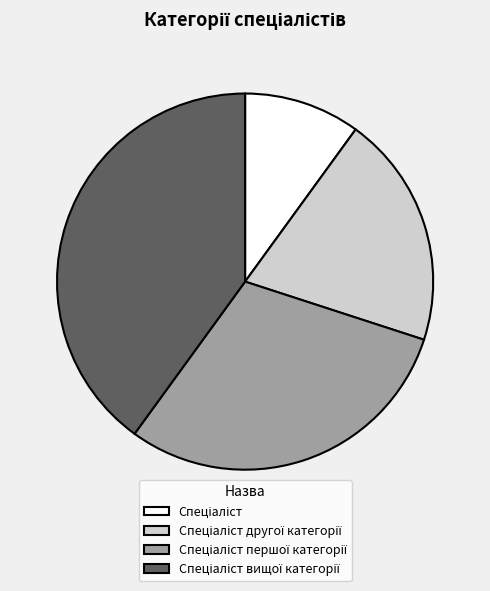

Count the number of slices in the pie.

4